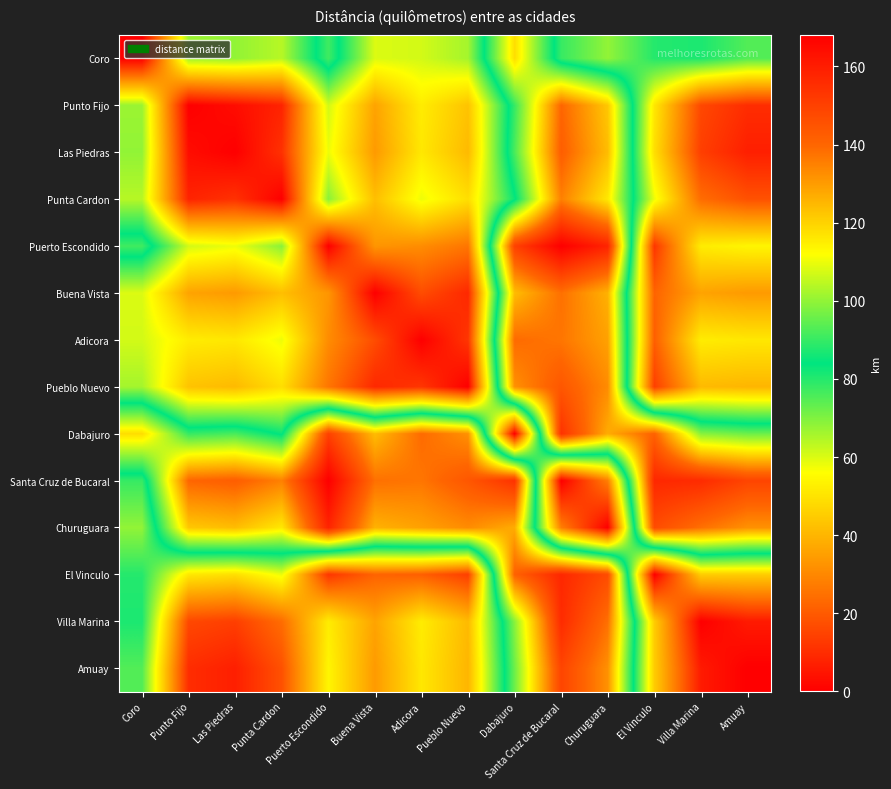

Reading right to left, what are all the values shown in this chart?

Coro: Amuay=75	Villa Marina=81	El Vinculo=80	Churuguara=68	Santa Cruz de Bucaral=78	Dabajuro=118	Pueblo Nuevo=66	Adicora=61	Buena Vista=60	Puerto Escondido=91	Punta Cardon=64	Las Piedras=68	Punto Fijo=67	Coro=0
Punto Fijo: Amuay=10	Villa Marina=16	El Vinculo=51	Churuguara=122	Santa Cruz de Bucaral=140	Dabajuro=90	Pueblo Nuevo=43	Adicora=52	Buena Vista=36	Puerto Escondido=61	Punta Cardon=8	Las Piedras=3	Punto Fijo=0	Coro=67
Las Piedras: Amuay=7	Villa Marina=14	El Vinculo=49	Churuguara=124	Santa Cruz de Bucaral=142	Dabajuro=92	Pueblo Nuevo=41	Adicora=51	Buena Vista=34	Puerto Escondido=58	Punta Cardon=11	Las Piedras=0	Punto Fijo=3	Coro=68
Punta Cardon: Amuay=18	Villa Marina=24	El Vinculo=58	Churuguara=116	Santa Cruz de Bucaral=135	Dabajuro=83	Pueblo Nuevo=49	Adicora=58	Buena Vista=42	Puerto Escondido=69	Punta Cardon=0	Las Piedras=11	Punto Fijo=8	Coro=64
Puerto Escondido: Amuay=54	Villa Marina=52	El Vinculo=12	Churuguara=158	Santa Cruz de Bucaral=168	Dabajuro=150	Pueblo Nuevo=26	Adicora=31	Buena Vista=33	Puerto Escondido=0	Punta Cardon=69	Las Piedras=58	Punto Fijo=61	Coro=91
Buena Vista: Amuay=34	Villa Marina=36	El Vinculo=22	Churuguara=126	Santa Cruz de Bucaral=138	Dabajuro=124	Pueblo Nuevo=9	Adicora=17	Buena Vista=0	Puerto Escondido=33	Punta Cardon=42	Las Piedras=34	Punto Fijo=36	Coro=60
Adicora: Amuay=51	Villa Marina=52	El Vinculo=21	Churuguara=129	Santa Cruz de Bucaral=137	Dabajuro=139	Pueblo Nuevo=12	Adicora=0	Buena Vista=17	Puerto Escondido=31	Punta Cardon=58	Las Piedras=51	Punto Fijo=52	Coro=61
Pueblo Nuevo: Amuay=40	Villa Marina=41	El Vinculo=14	Churuguara=133	Santa Cruz de Bucaral=144	Dabajuro=132	Pueblo Nuevo=0	Adicora=12	Buena Vista=9	Puerto Escondido=26	Punta Cardon=49	Las Piedras=41	Punto Fijo=43	Coro=66
Dabajuro: Amuay=96	Villa Marina=99	El Vinculo=141	Churuguara=127	Santa Cruz de Bucaral=154	Dabajuro=0	Pueblo Nuevo=132	Adicora=139	Buena Vista=124	Puerto Escondido=150	Punta Cardon=83	Las Piedras=92	Punto Fijo=90	Coro=118
Santa Cruz de Bucaral: Amuay=149	Villa Marina=156	El Vinculo=157	Churuguara=28	Santa Cruz de Bucaral=0	Dabajuro=154	Pueblo Nuevo=144	Adicora=137	Buena Vista=138	Puerto Escondido=168	Punta Cardon=135	Las Piedras=142	Punto Fijo=140	Coro=78
Churuguara: Amuay=132	Villa Marina=138	El Vinculo=147	Churuguara=0	Santa Cruz de Bucaral=28	Dabajuro=127	Pueblo Nuevo=133	Adicora=129	Buena Vista=126	Puerto Escondido=158	Punta Cardon=116	Las Piedras=124	Punto Fijo=122	Coro=68
El Vinculo: Amuay=45	Villa Marina=45	El Vinculo=0	Churuguara=147	Santa Cruz de Bucaral=157	Dabajuro=141	Pueblo Nuevo=14	Adicora=21	Buena Vista=22	Puerto Escondido=12	Punta Cardon=58	Las Piedras=49	Punto Fijo=51	Coro=80
Villa Marina: Amuay=6	Villa Marina=0	El Vinculo=45	Churuguara=138	Santa Cruz de Bucaral=156	Dabajuro=99	Pueblo Nuevo=41	Adicora=52	Buena Vista=36	Puerto Escondido=52	Punta Cardon=24	Las Piedras=14	Punto Fijo=16	Coro=81
Amuay: Amuay=0	Villa Marina=6	El Vinculo=45	Churuguara=132	Santa Cruz de Bucaral=149	Dabajuro=96	Pueblo Nuevo=40	Adicora=51	Buena Vista=34	Puerto Escondido=54	Punta Cardon=18	Las Piedras=7	Punto Fijo=10	Coro=75